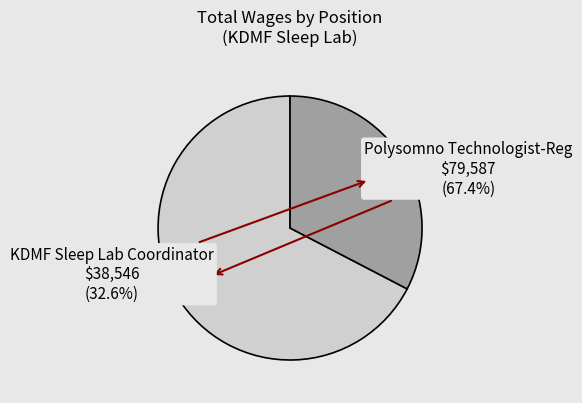

Rank the categories by value from highest to lowest.

Polysomno Technologist-Reg, KDMF Sleep Lab Coordinator